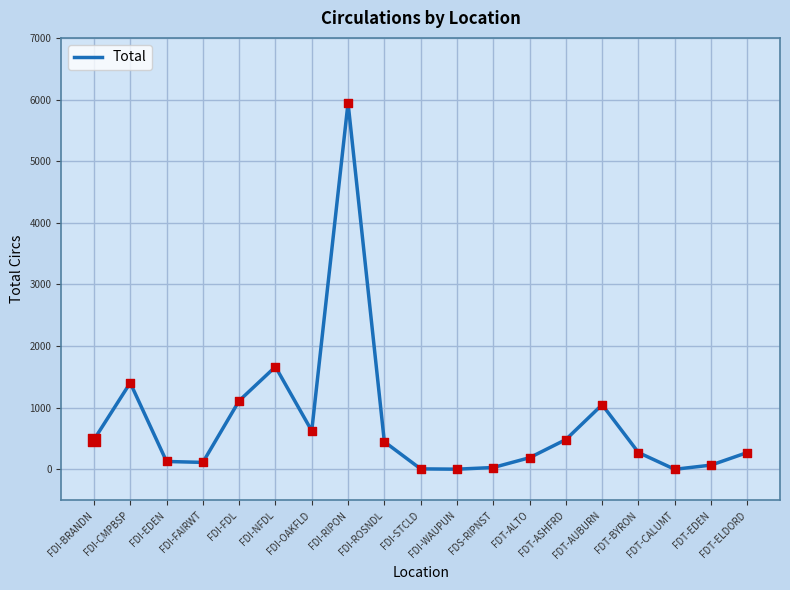

What is the change in value from FDS-RIPNST to FDT-EDEN?

+39